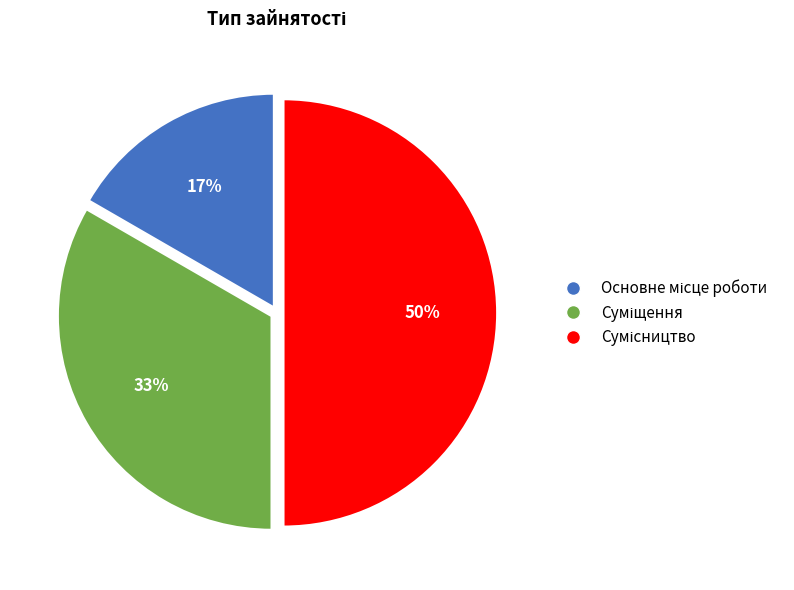

To the nearest percent, what is the difference between the largest and smallest slice percentages?

33%